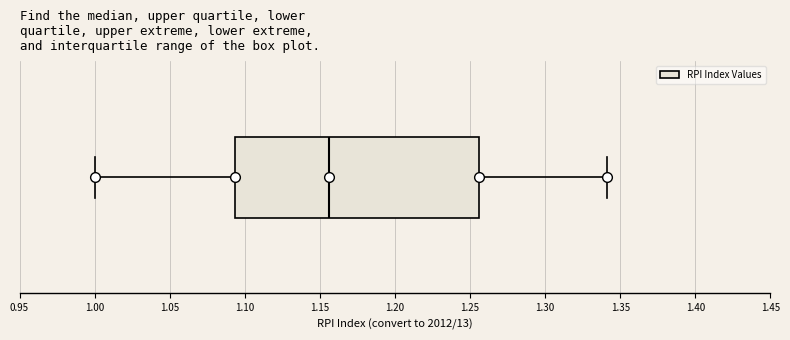

Where does the left whisker of the box end on the x-axis? The values are not printed on the chart, so give them approximately, as read against the axis.

1.000